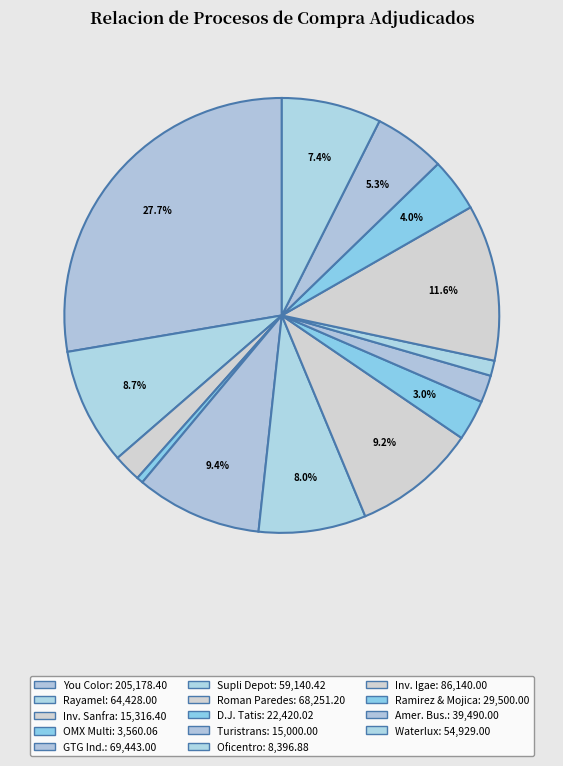

Which slice is the largest?

You Color, SRL.